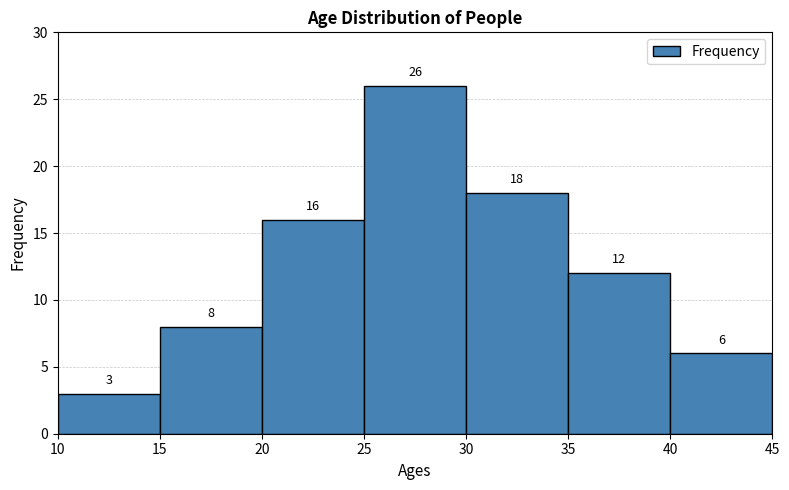

Which range on the x-axis has the tallest bar?

25 to 30